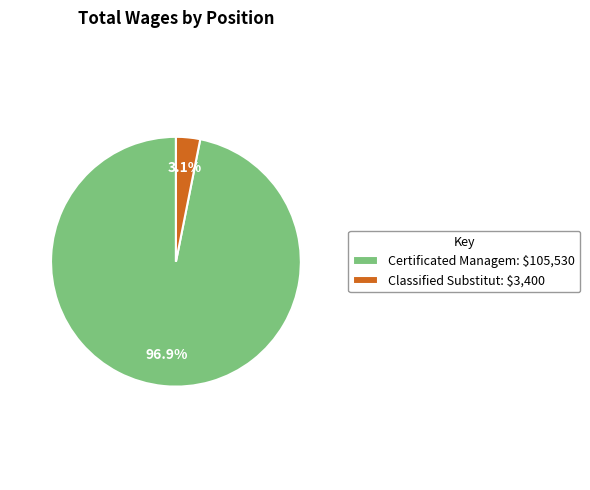

Between Certificated Managem and Classified Substitut, which is larger?

Certificated Managem